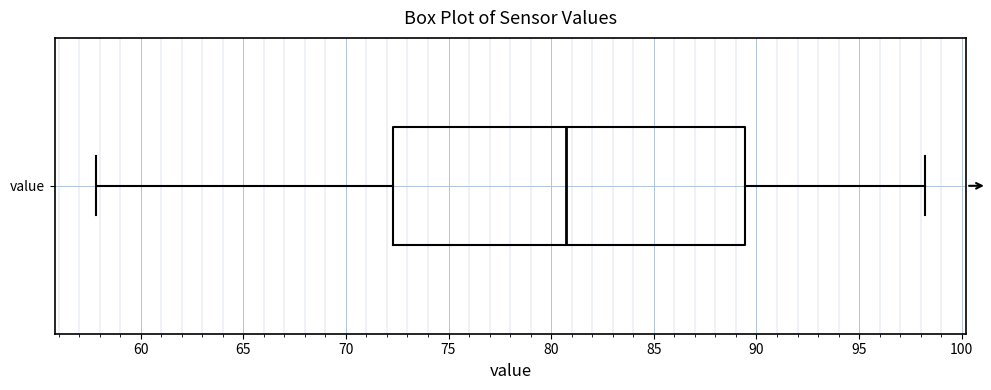

Read this box plot against the x-axis: the position of the median line, the range covered by the box, and the ends of both whiskers. The values are not printed on the chart, so give them approximately, as read against the axis.

median 80.5, box 72.5 to 89.5, whiskers 58.0 to 98.0